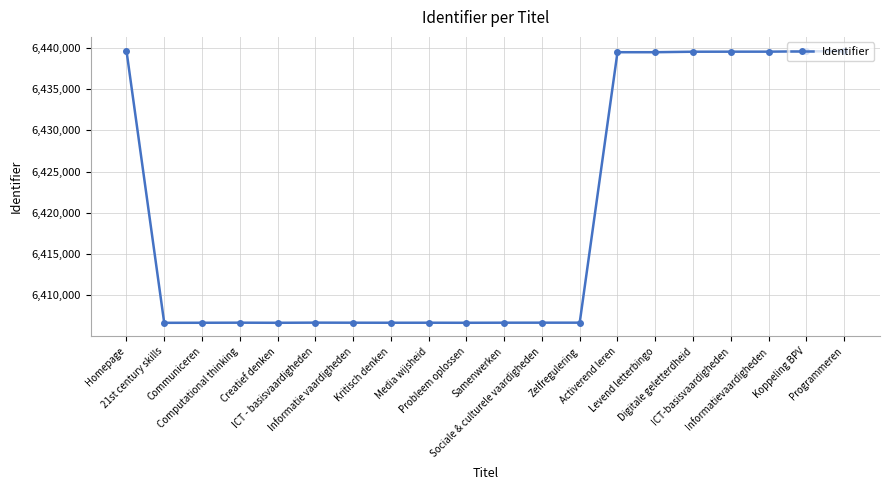

What is the minimum value shown in the chart?

6406664